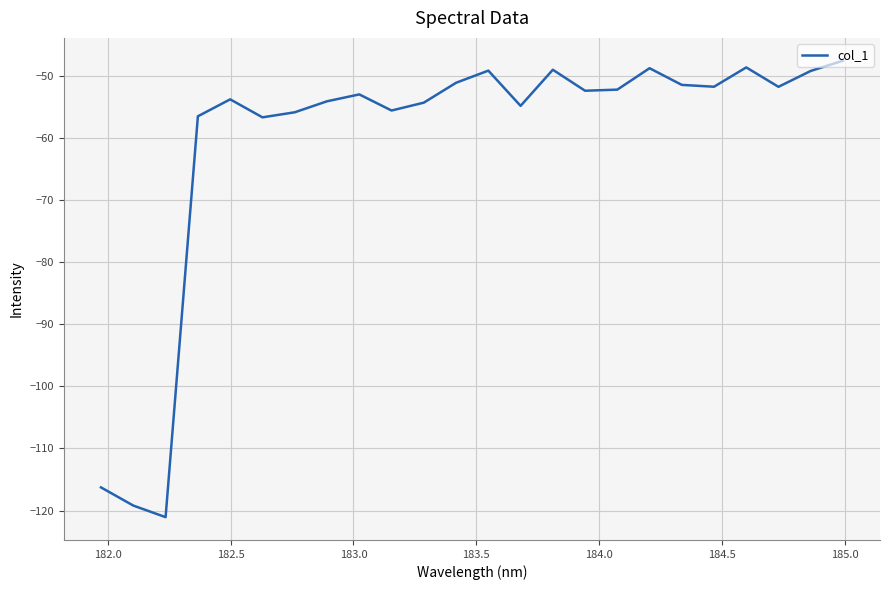

What is the difference between the maximum and minimum values?

73.6